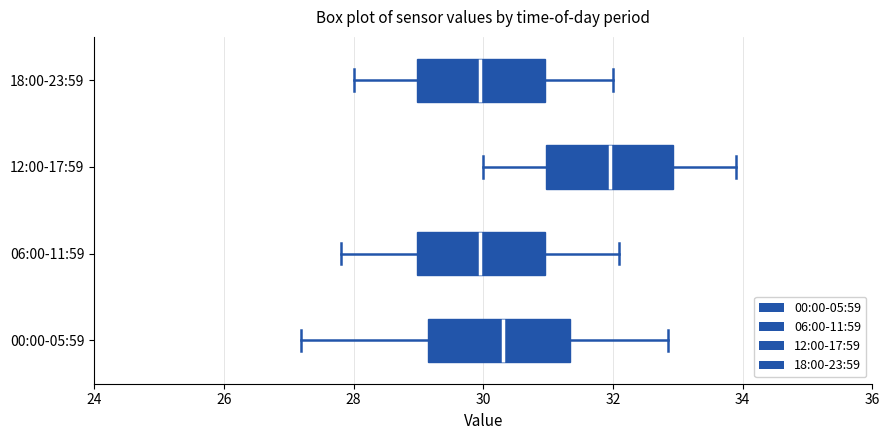

Where does the right whisker of the box for 18:00-23:59 end on the x-axis? The values are not printed on the chart, so give them approximately, as read against the axis.

32.0